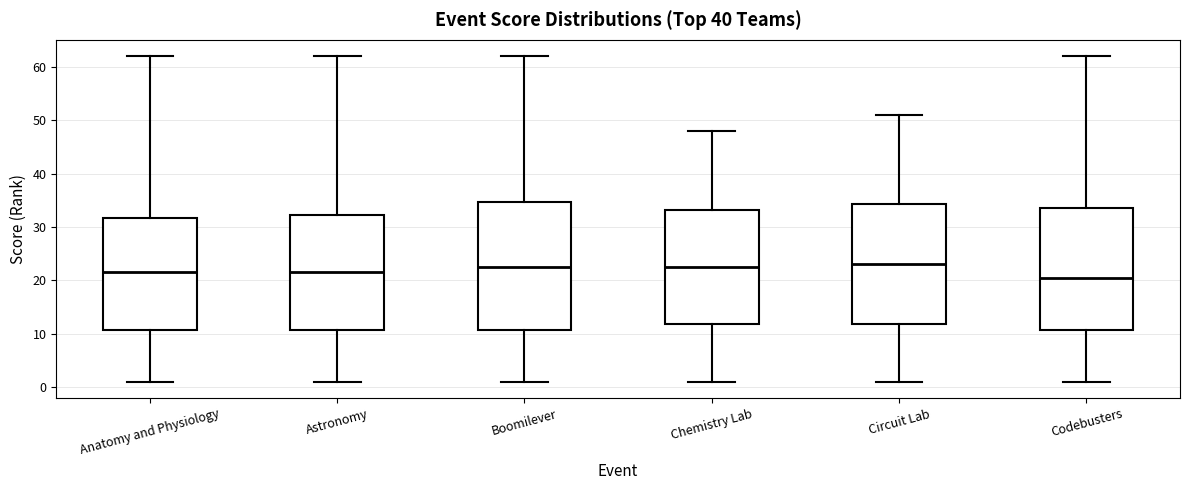

Reading left to right, transcribe this box plot: for each box, give where its median line is, the range the box spans, and where its two whiskers end, as read against the y-axis. The values are not printed on the chart, so give them approximately, as read against the axis.

Anatomy and Physiology: median 22, box 11 to 32, whiskers 1 to 62
Astronomy: median 22, box 11 to 32, whiskers 1 to 62
Boomilever: median 23, box 11 to 35, whiskers 1 to 62
Chemistry Lab: median 23, box 12 to 33, whiskers 1 to 48
Circuit Lab: median 23, box 12 to 34, whiskers 1 to 51
Codebusters: median 21, box 11 to 34, whiskers 1 to 62